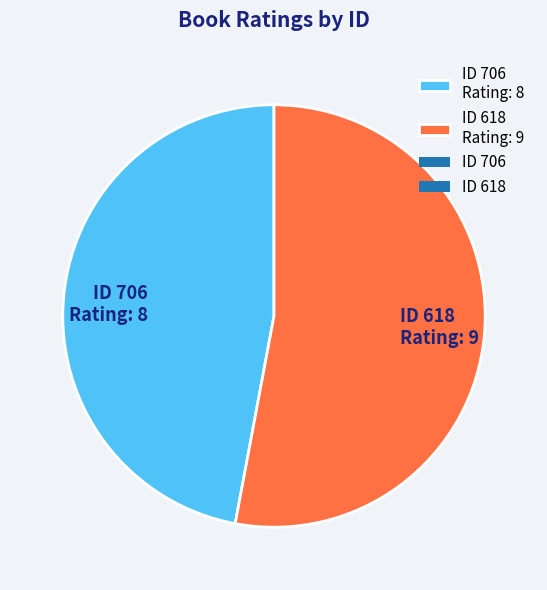

Is it true that ID 618 Rating: 9 is 63% of the pie?

False